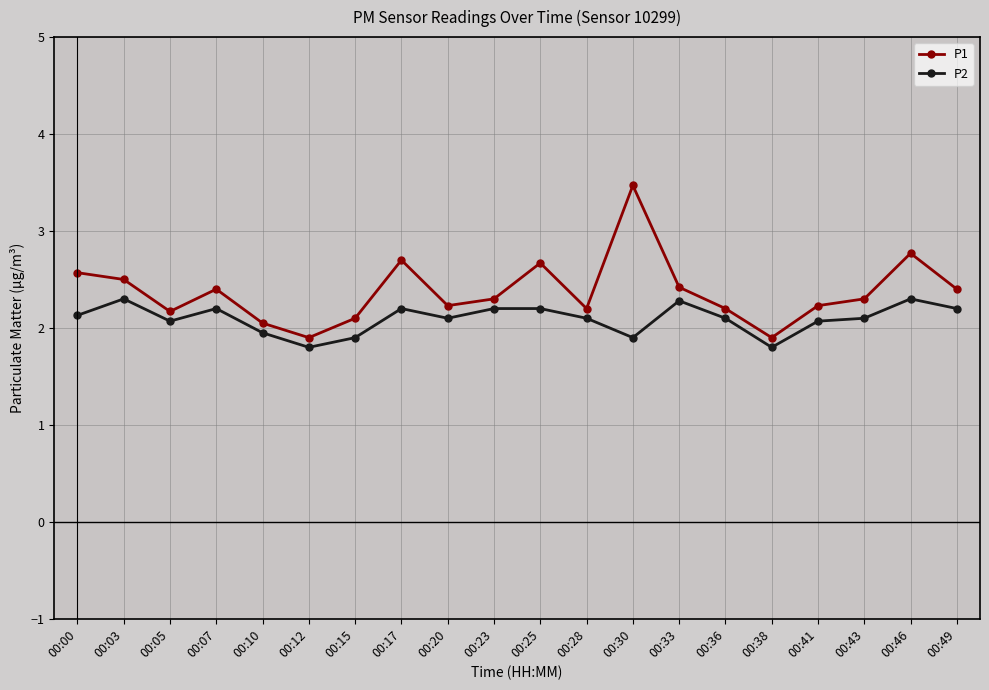

Between 00:10 and 00:17, which series saw the biggest shift?

P1